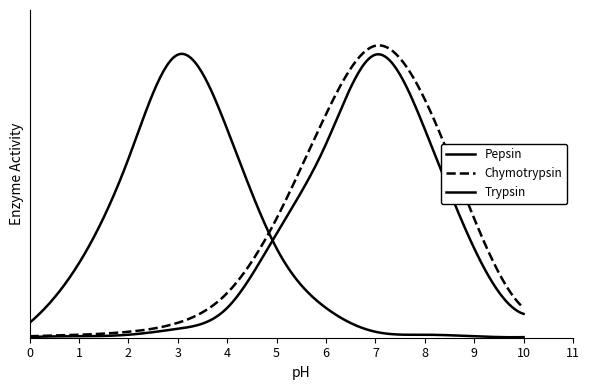

Reading left to right, transcribe all the data shown in this chart.

Pepsin: 0=0.5	1=2.5	2=6.0	3=9.5	4=7.0	5=3.0	6=1.0	7=0.2	8=0.1	9=0.1	10=0.0
Chymotrypsin: 0=0.1	1=0.1	2=0.2	3=0.5	4=1.5	5=4.0	6=7.5	7=9.8	8=8.0	9=4.0	10=1.0
Trypsin: 0=0.0	1=0.1	2=0.1	3=0.3	4=1.0	5=3.5	6=6.5	7=9.5	8=7.0	9=3.0	10=0.8